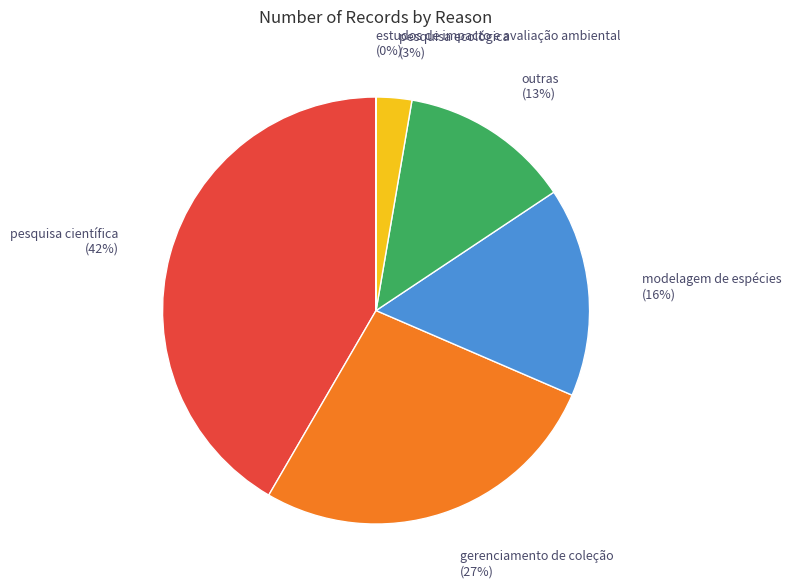

Does any single category account for the majority?

No